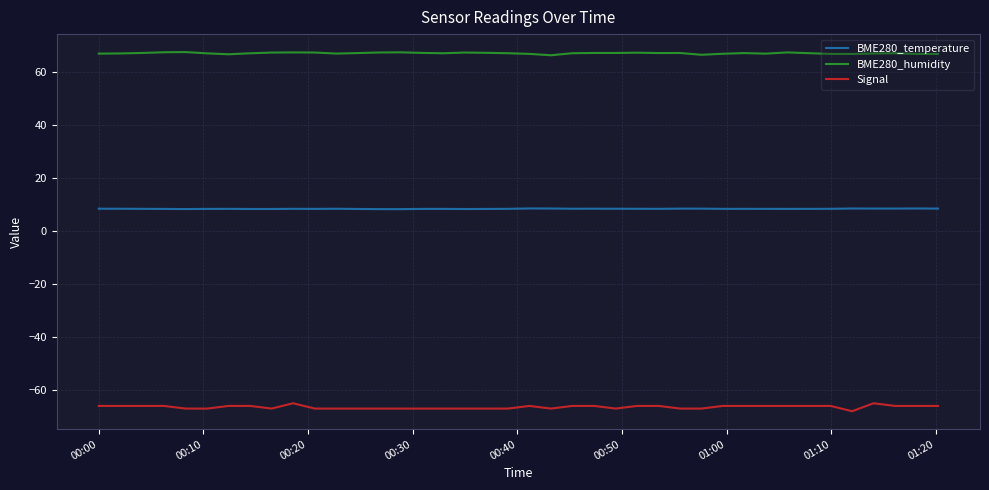

List the series in order of their peak value, lowest first.

Signal, BME280_temperature, BME280_humidity